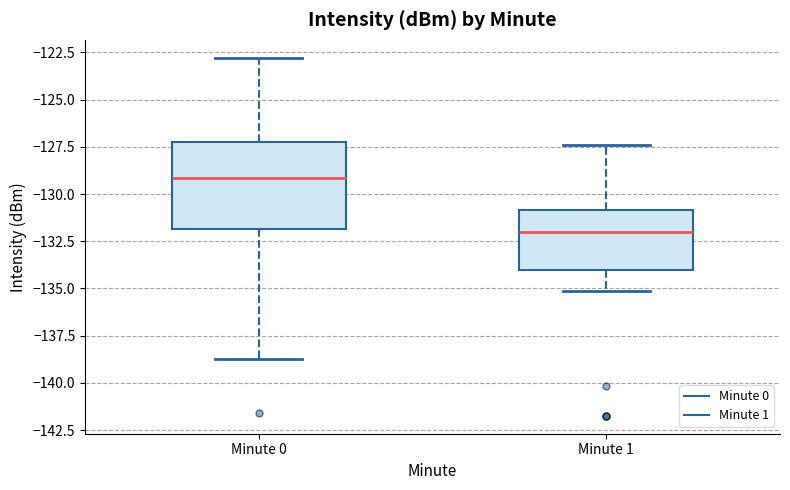

Where is the lower edge of the box for Minute 0 on the y-axis? The values are not printed on the chart, so give them approximately, as read against the axis.

-132.0